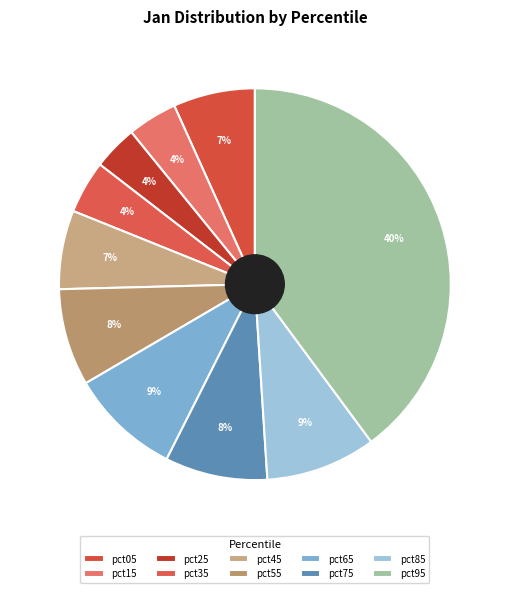

Which slice is the smallest?

pct25